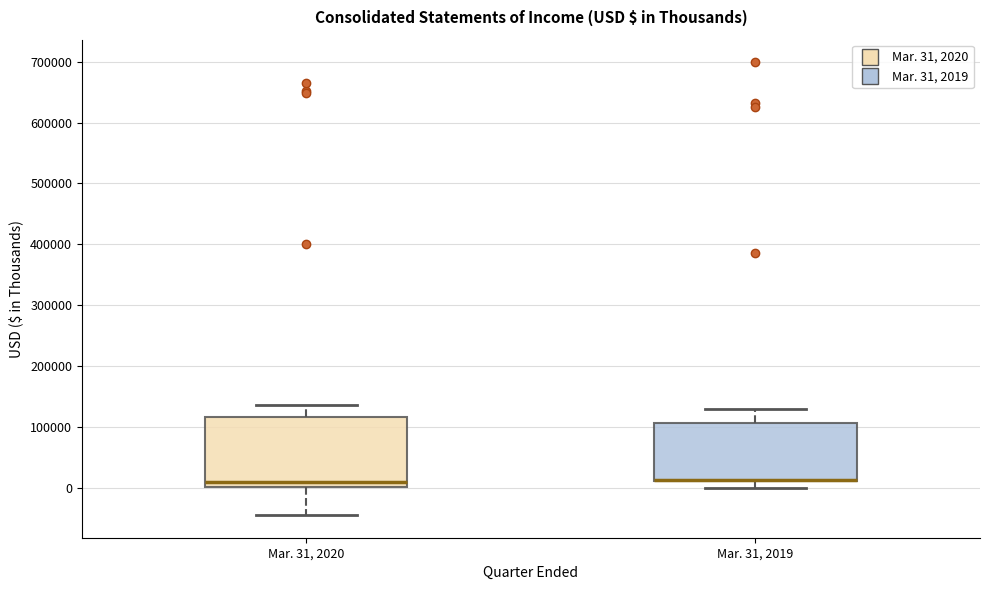

Comparing the boxes themselves (not the whiskers), which one is the tallest?

Mar. 31, 2020